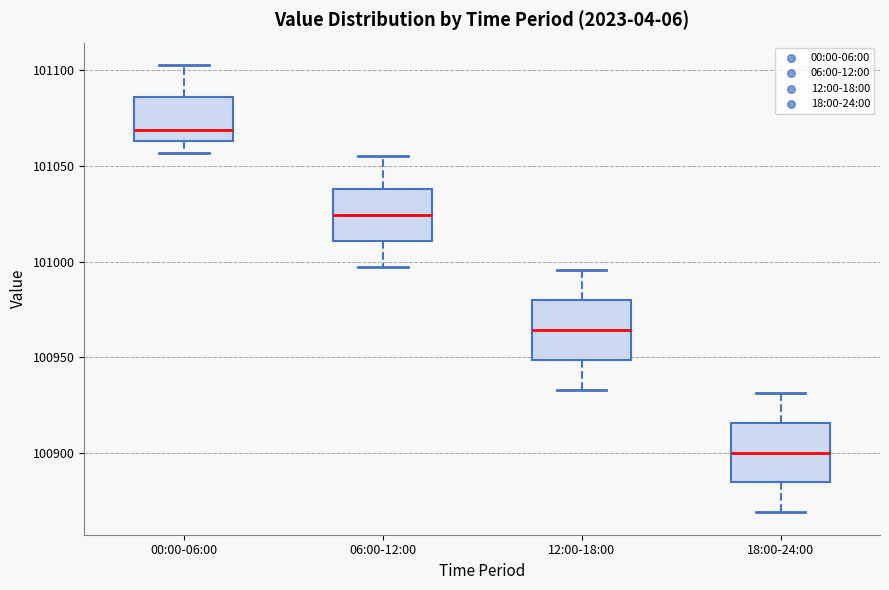

Which box's median line is the highest?

00:00-06:00